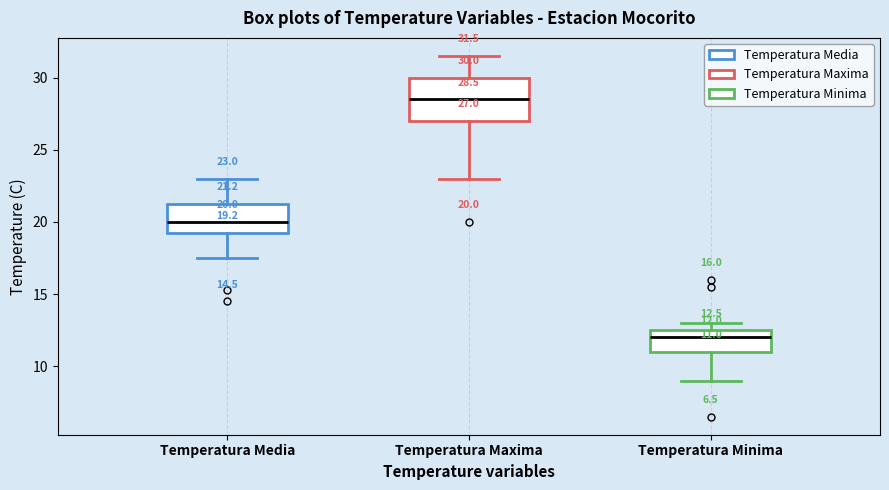

Which box has the highest median line?

Temperatura Maxima